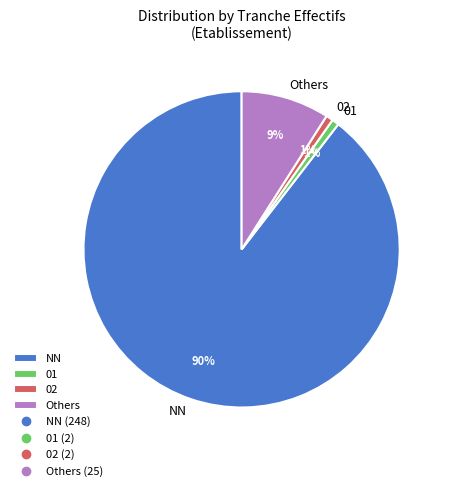

To the nearest percent, what portion does 02 represent?

1%